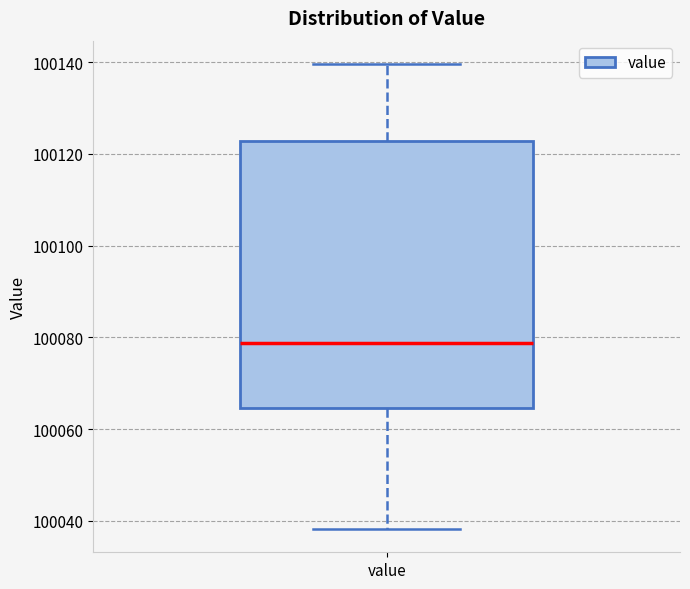

Read this box plot against the y-axis: the position of the median line, the range covered by the box, and the ends of both whiskers. The values are not printed on the chart, so give them approximately, as read against the axis.

median 100078, box 100064 to 100122, whiskers 100038 to 100140